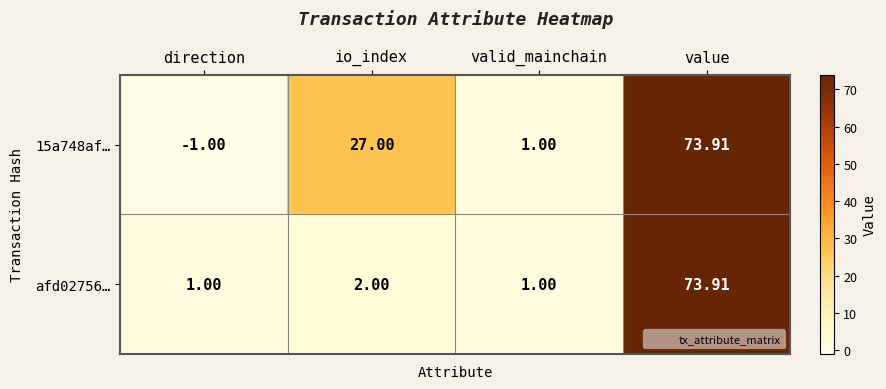

Which category has the highest value across all series?

value